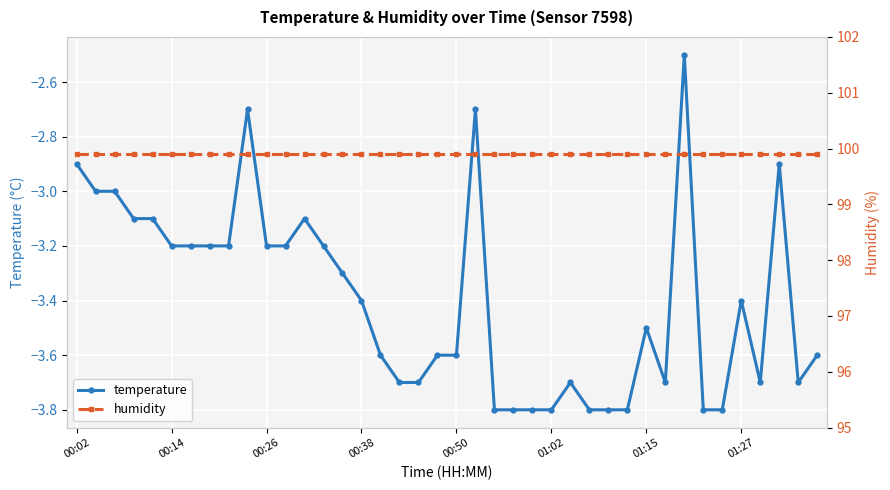

What is the lowest value of the temperature series?

-3.8